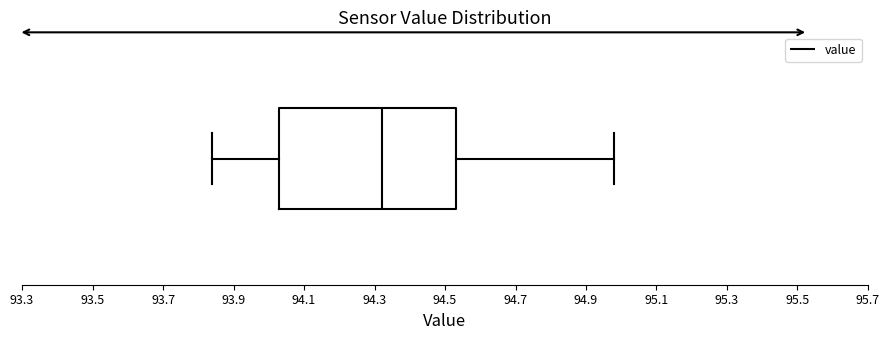

Transcribe this box plot: give where the median line is, the range the box spans, and where the two whiskers end, as read against the x-axis. The values are not printed on the chart, so give them approximately, as read against the axis.

median 94.32, box 94.04 to 94.54, whiskers 93.84 to 94.98